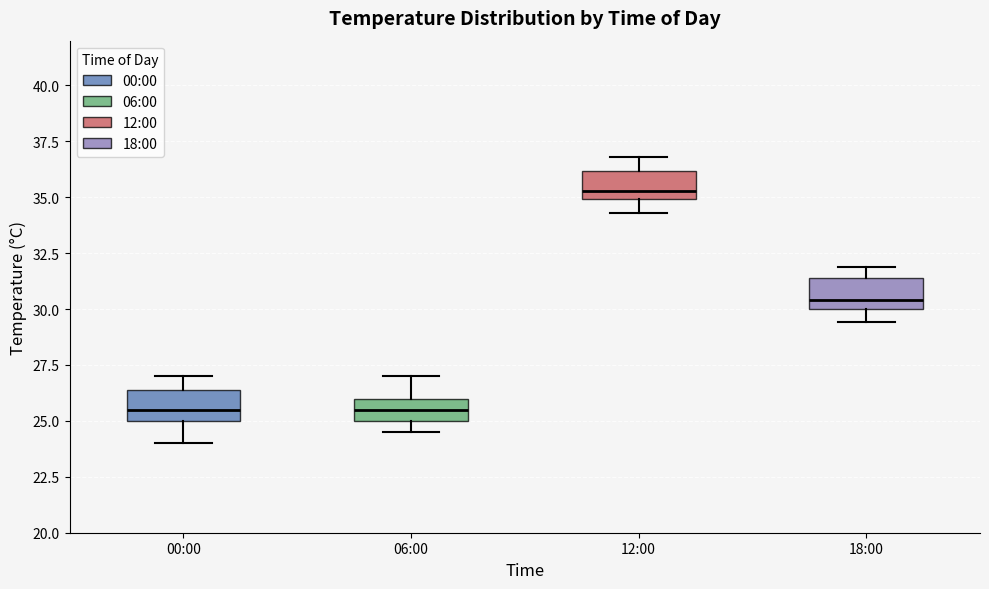

Where does the median line of the box for 06:00 sit on the y-axis? The values are not printed on the chart, so give them approximately, as read against the axis.

25.5